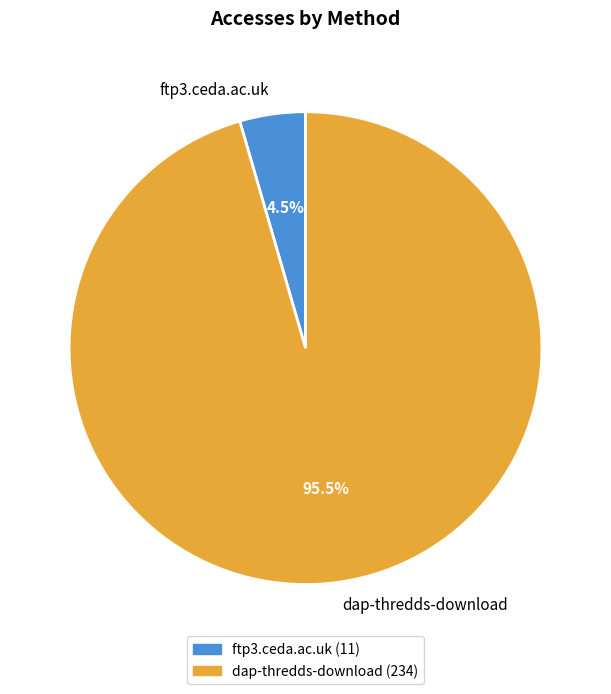

Combined, what portion of the pie is dap-thredds-download and ftp3.ceda.ac.uk?

100.0%